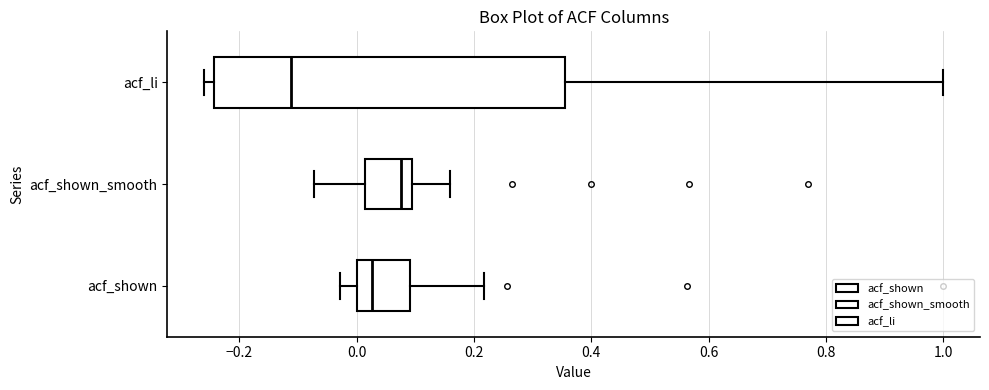

Where does the right whisker of the box for acf_li end on the x-axis? The values are not printed on the chart, so give them approximately, as read against the axis.

1.00